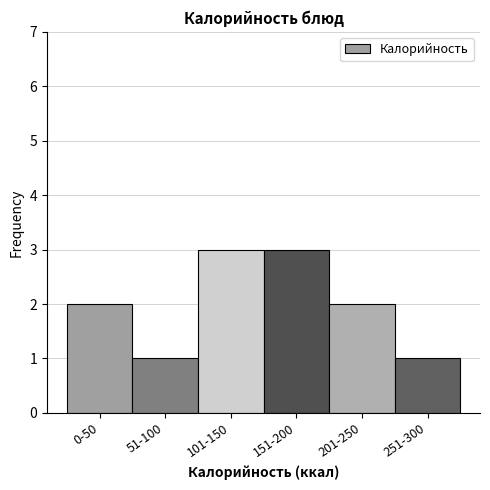

Reading left to right, extract all data points from this chart.

0-50=2	51-100=1	101-150=3	151-200=3	201-250=2	251-300=1